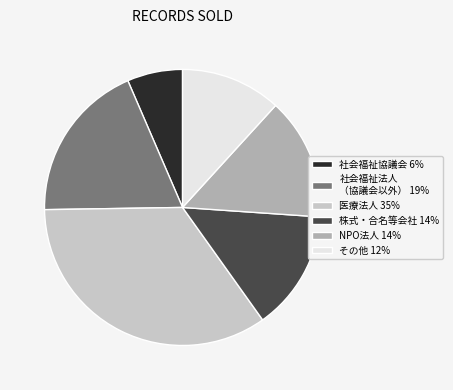

Is there any slice that represents more than half of the pie?

No